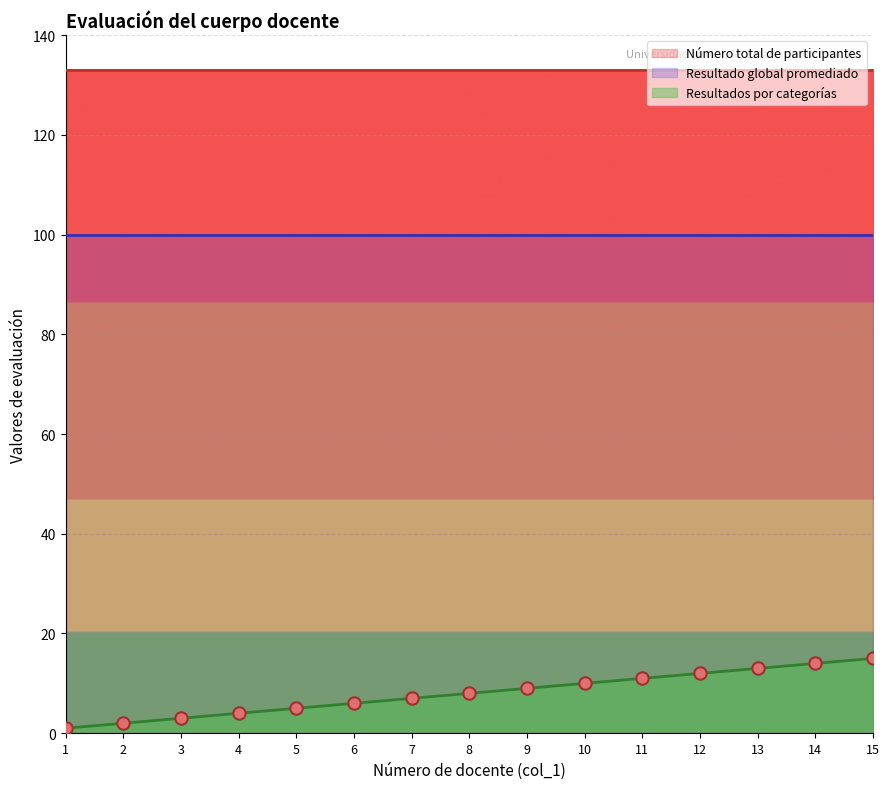

The Resultados por categorías series shows 14 at 14. True or false?

True